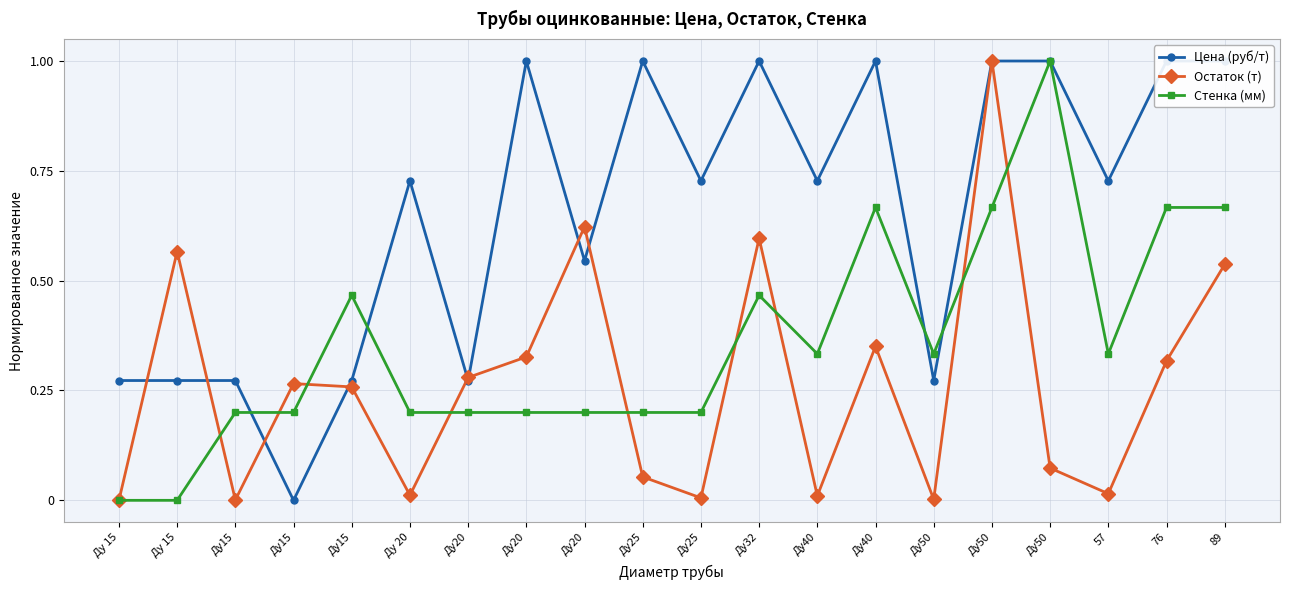

Count the number of data series in this chart.

3